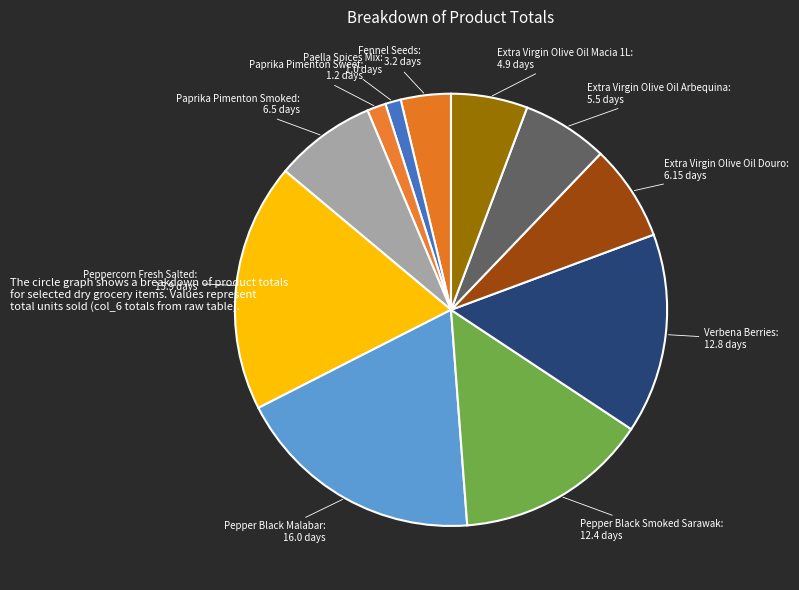

Is the sum of Paella Spices Mix and Fennel Seeds greater than half?

No